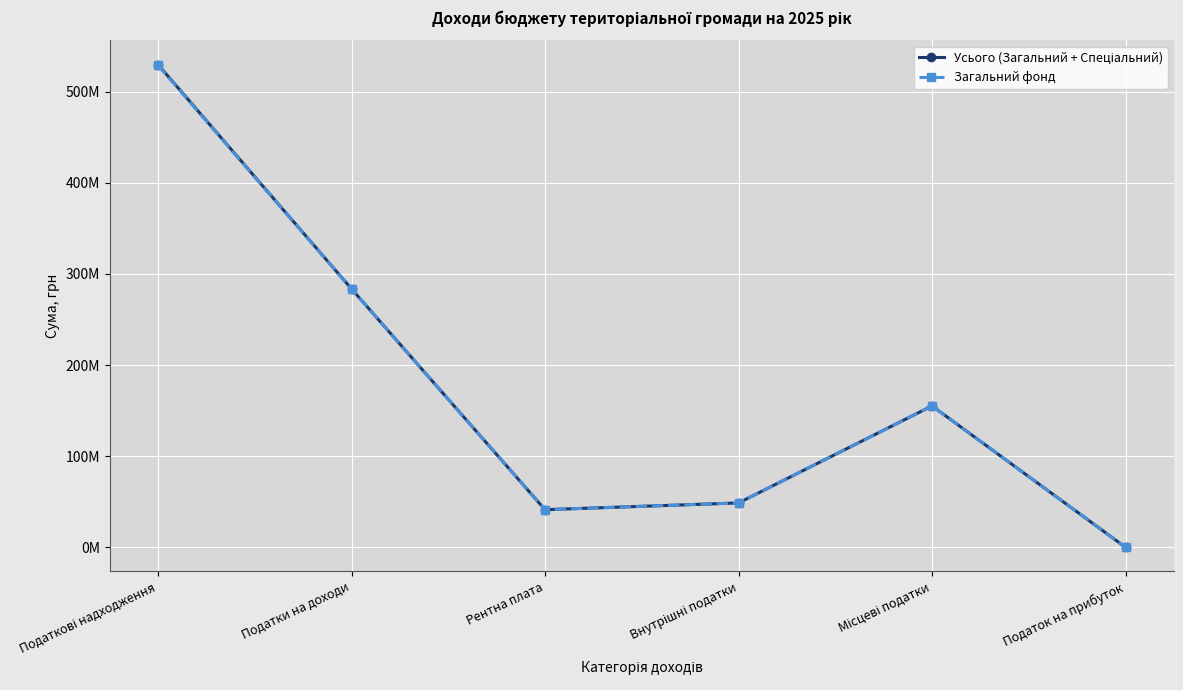

Is this an area chart (filled region under the line)?

No